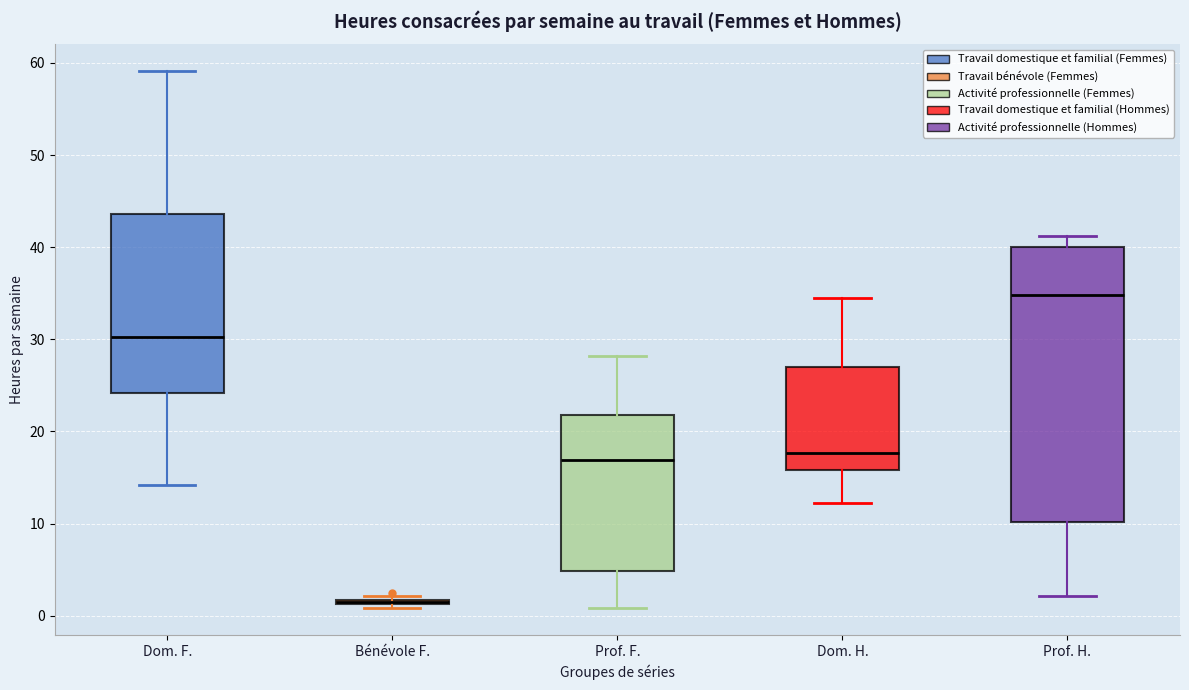

Comparing the boxes themselves (not the whiskers), which one is the tallest?

Prof. H.